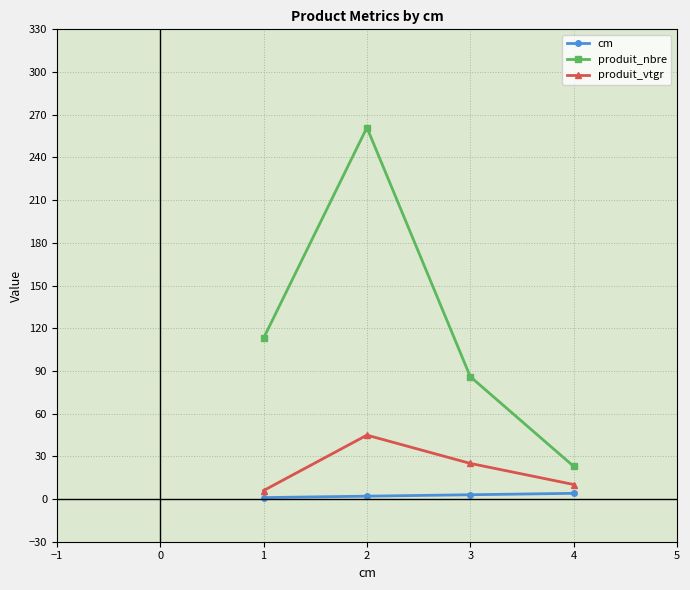

Which series changed the most between 1 and 4?

produit_nbre